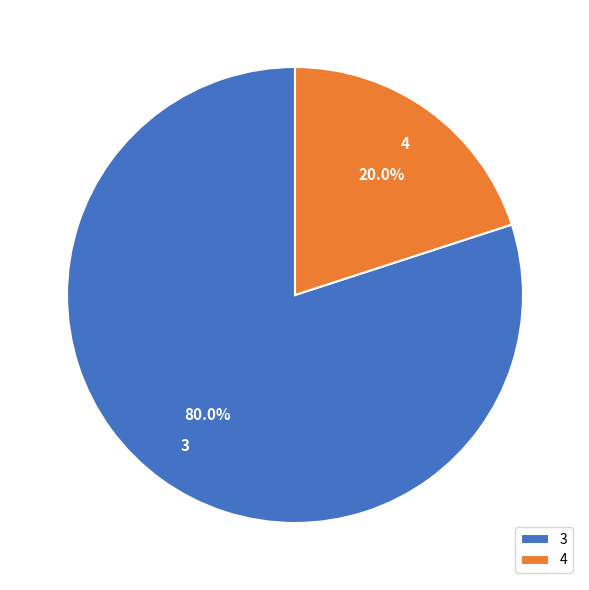

The 4 slice represents 15% of the pie. True or false?

False